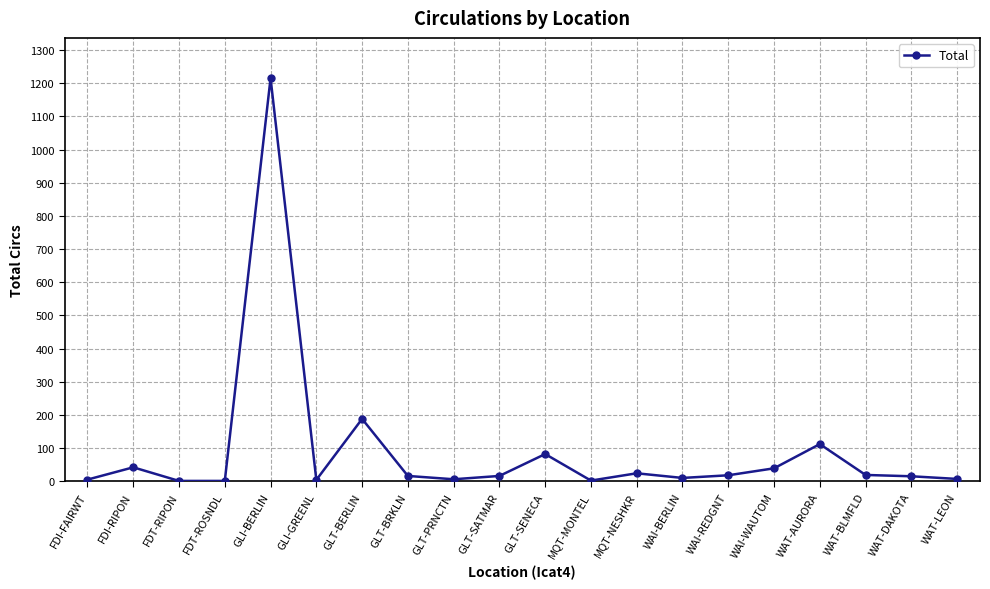

Read the value at FDI-RIPON.

42